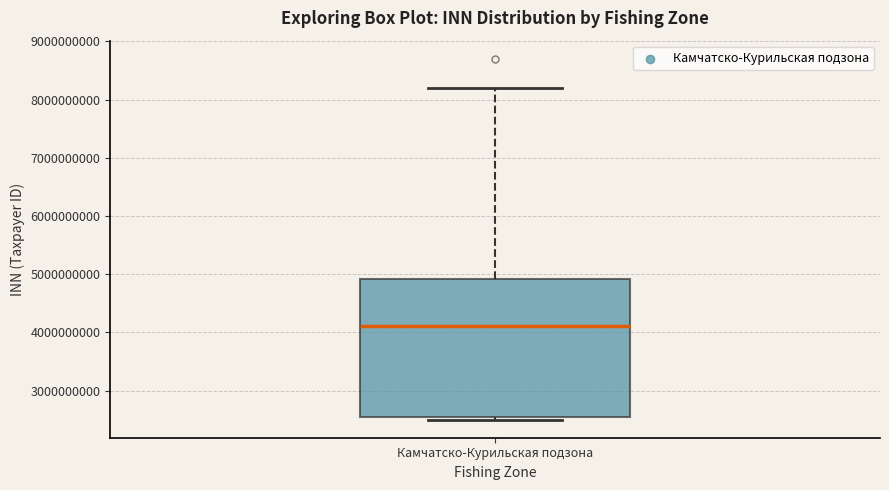

Transcribe this box plot: give where the median line is, the range the box spans, and where the two whiskers end, as read against the y-axis. The values are not printed on the chart, so give them approximately, as read against the axis.

median 4100000000, box 2500000000 to 4900000000, whiskers 2500000000 (just below the box's lower edge) to 8200000000